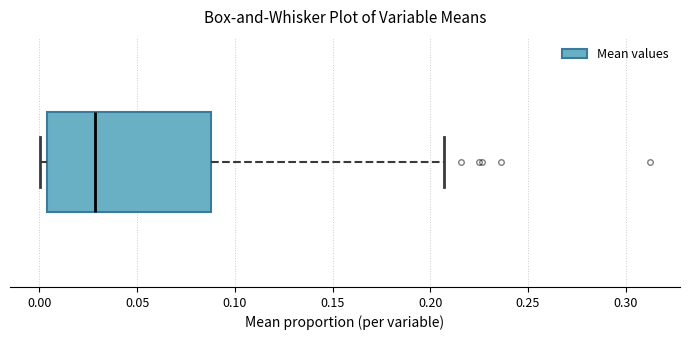

Read this box plot against the x-axis: the position of the median line, the range covered by the box, and the ends of both whiskers. The values are not printed on the chart, so give them approximately, as read against the axis.

median 0.030, box 0.005 to 0.090, whiskers 0.000 to 0.205